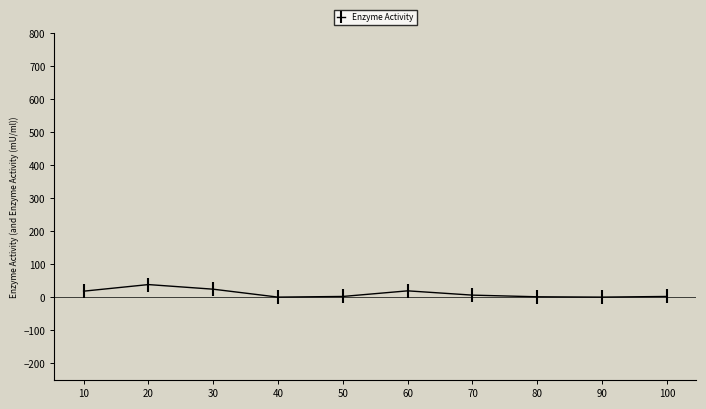

What is the difference between the maximum and second lowest values?

38